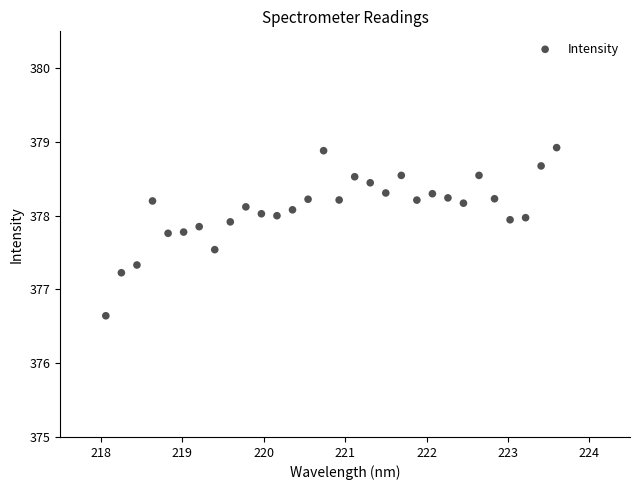

What is the range of X values (max minus min)?

5.5